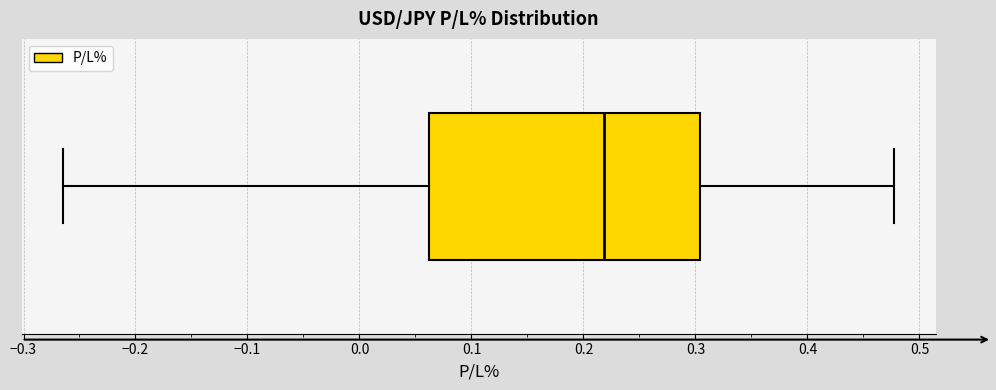

Transcribe this box plot: give where the median line is, the range the box spans, and where the two whiskers end, as read against the x-axis. The values are not printed on the chart, so give them approximately, as read against the axis.

median 0.22, box 0.06 to 0.30, whiskers -0.26 to 0.48